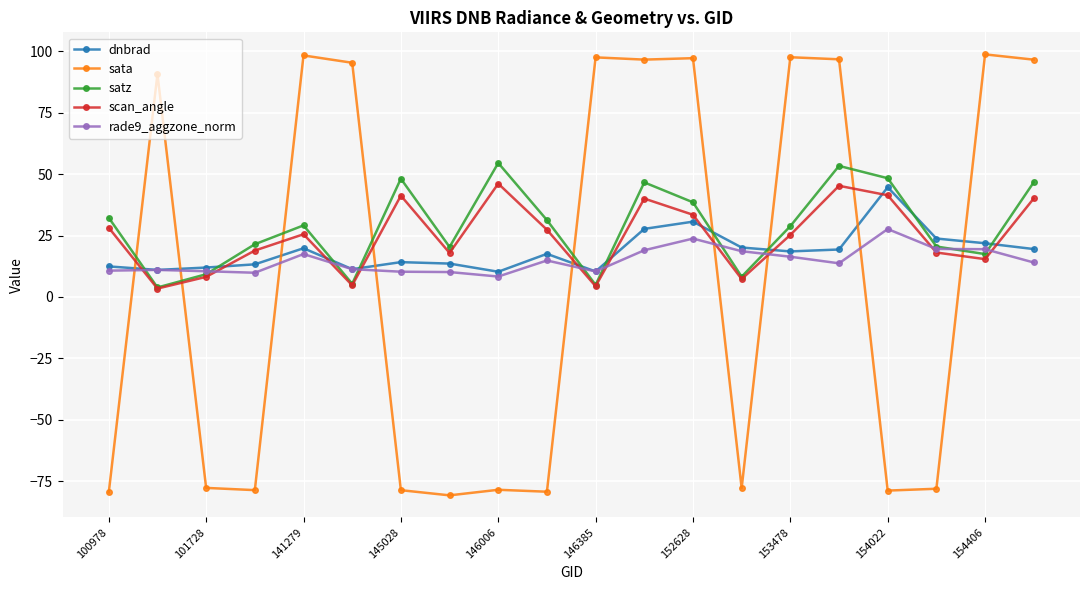

What is the average value of the rade9_aggzone_norm series?

14.8